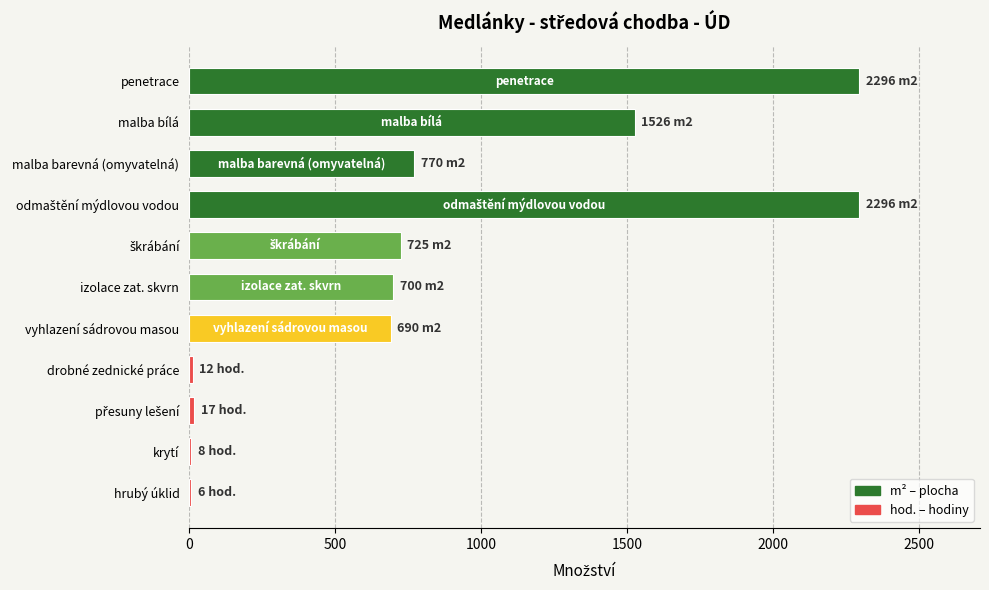

What value does the data have at izolace zat. skvrn?

700